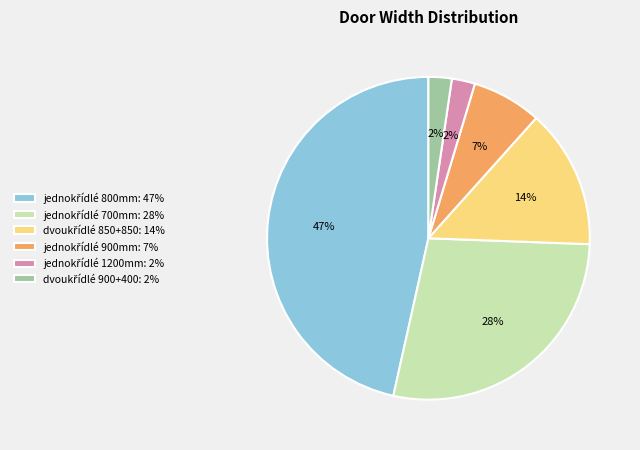

Does any single category account for the majority?

No